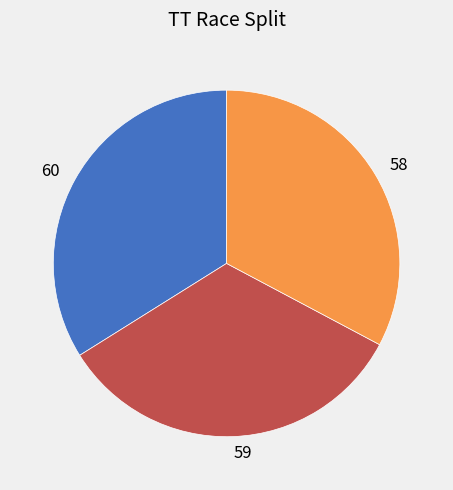

Is there a majority slice in this chart?

No